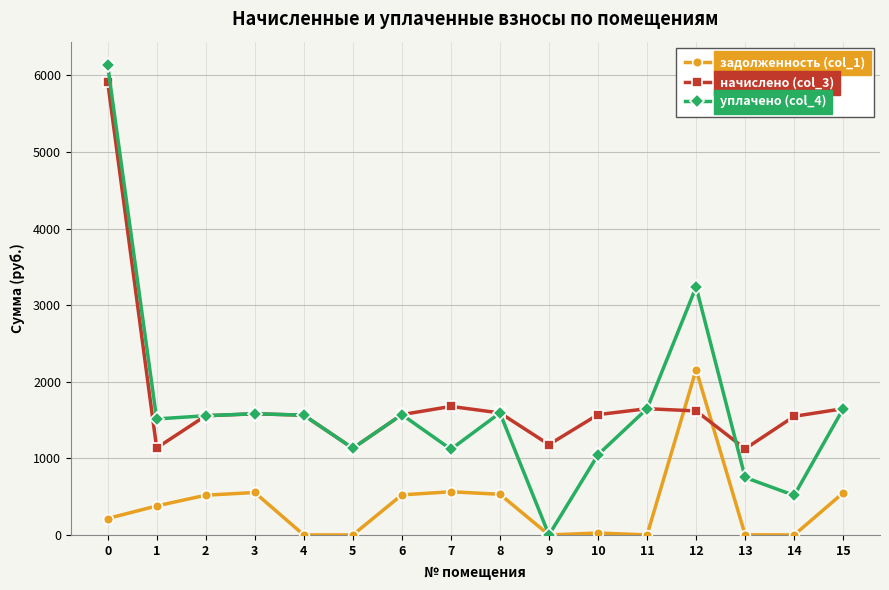

Which series has the widest spread of values?

уплачено (col_4)